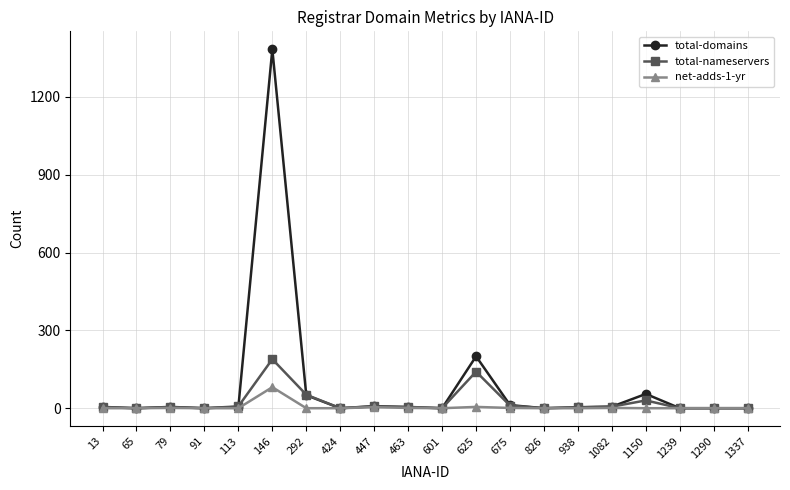

True or false: net-adds-1-yr has more than 0 interior local peaks.

True